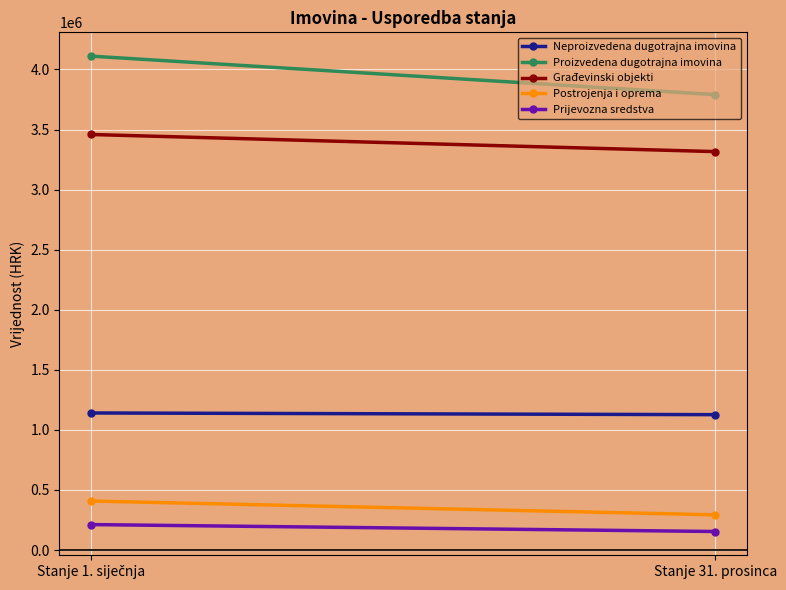

Which category has the lowest value in the Proizvedena dugotrajna imovina series?

Stanje 31. prosinca